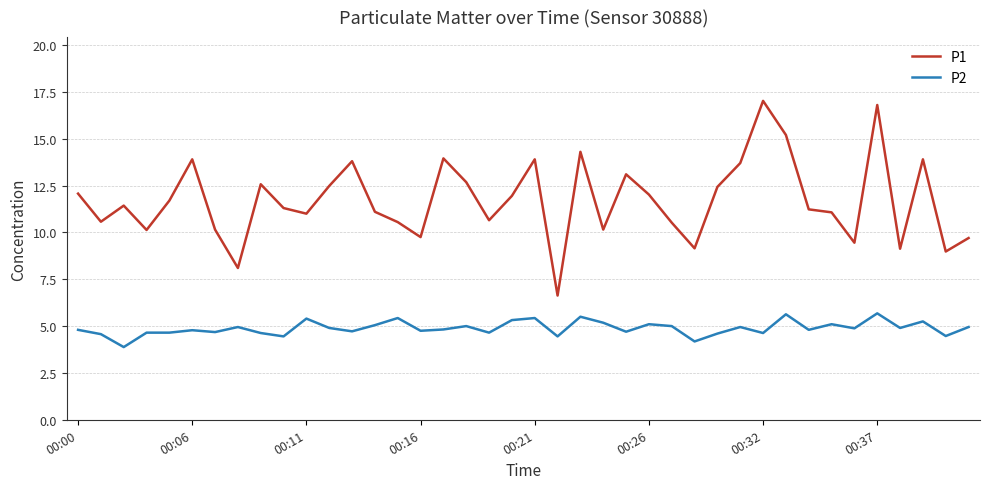

True or false: P1 and P2 intersect in this chart.

False